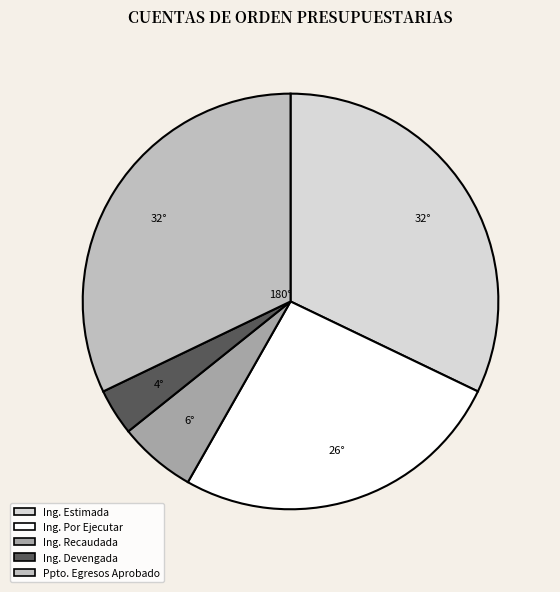

How many slices are in this pie chart?

5